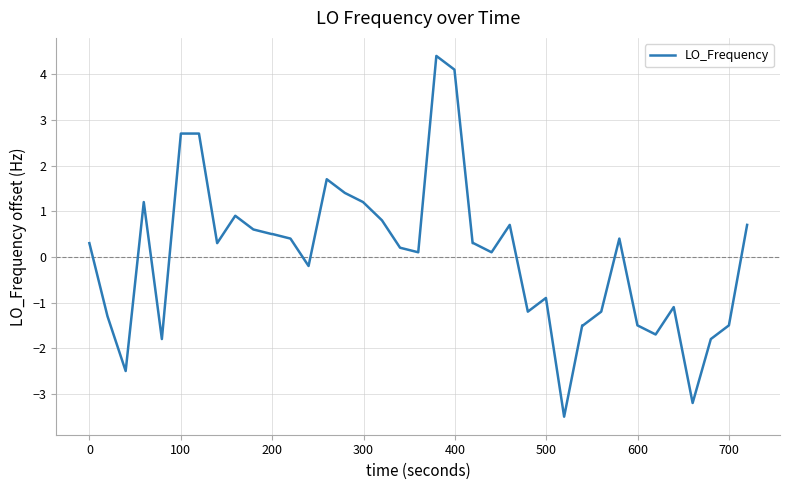

What is the difference between the maximum and minimum values?

7.9